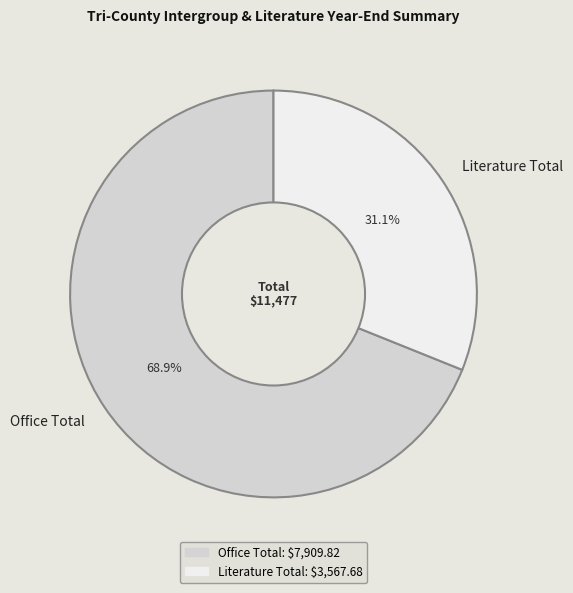

Rank the categories by value from highest to lowest.

Office Total, Literature Total